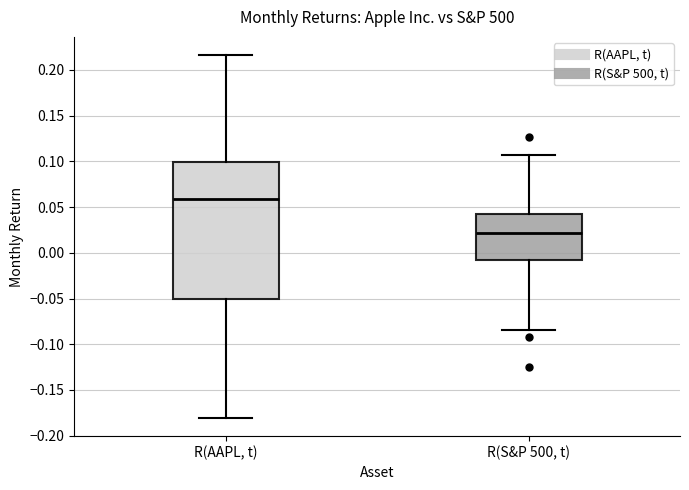

Reading left to right, transcribe this box plot: for each box, give where its median line is, the range the box spans, and where its two whiskers end, as read against the y-axis. The values are not printed on the chart, so give them approximately, as read against the axis.

R(AAPL, t): median 0.060, box -0.050 to 0.100, whiskers -0.180 to 0.215
R(S&P 500, t): median 0.020, box -0.010 to 0.040, whiskers -0.085 to 0.110